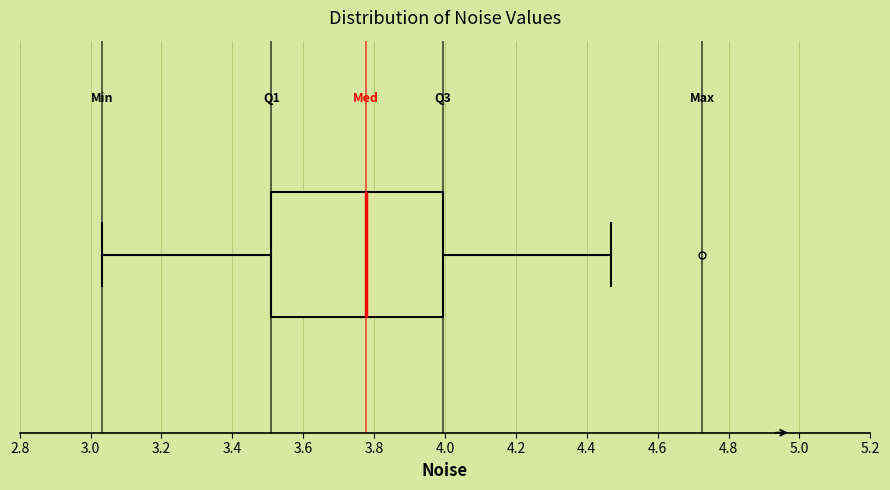

Where does the left whisker of the box end on the x-axis? The values are not printed on the chart, so give them approximately, as read against the axis.

3.04